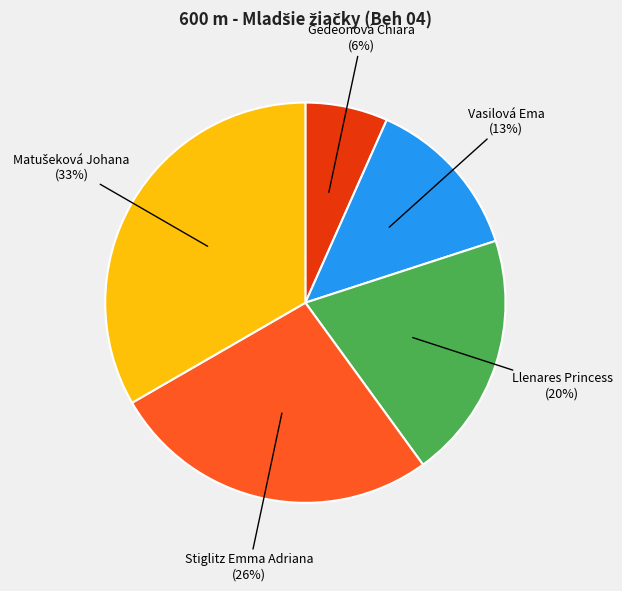

Is it true that Gedeonová Chiara is 18% of the pie?

False